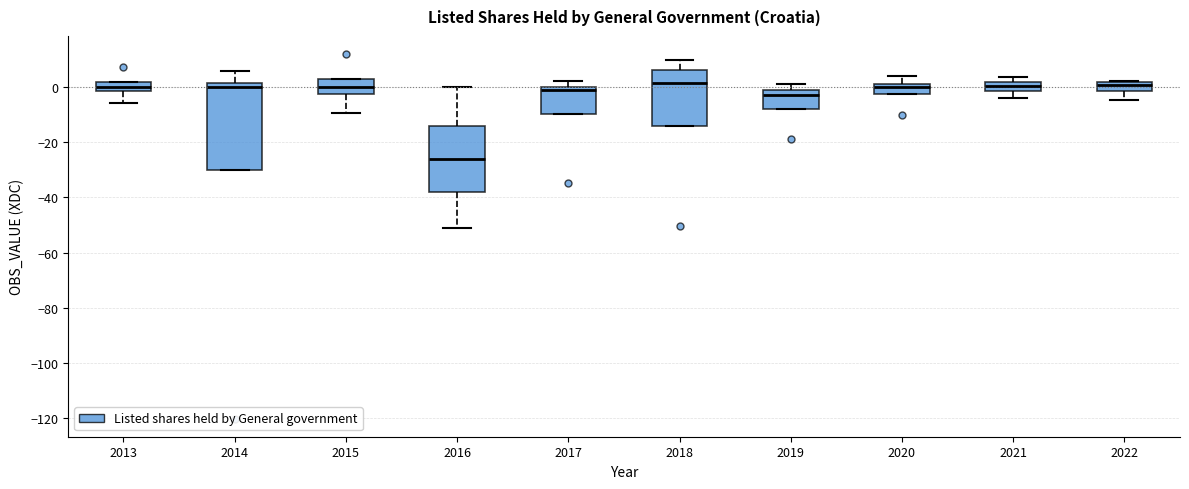

Which box is the tallest, from its lower edge to its upper edge?

2014